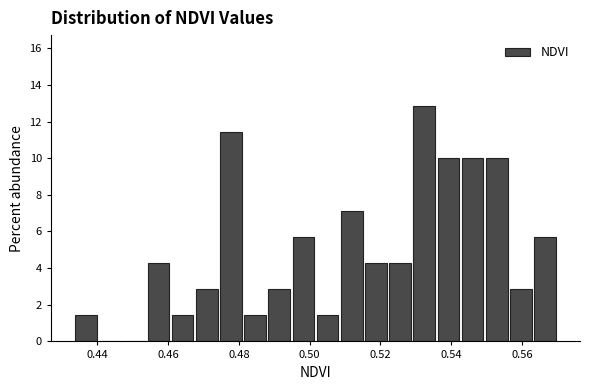

Read against the x-axis, roughly where is the centre of the tallest bar?

0.532